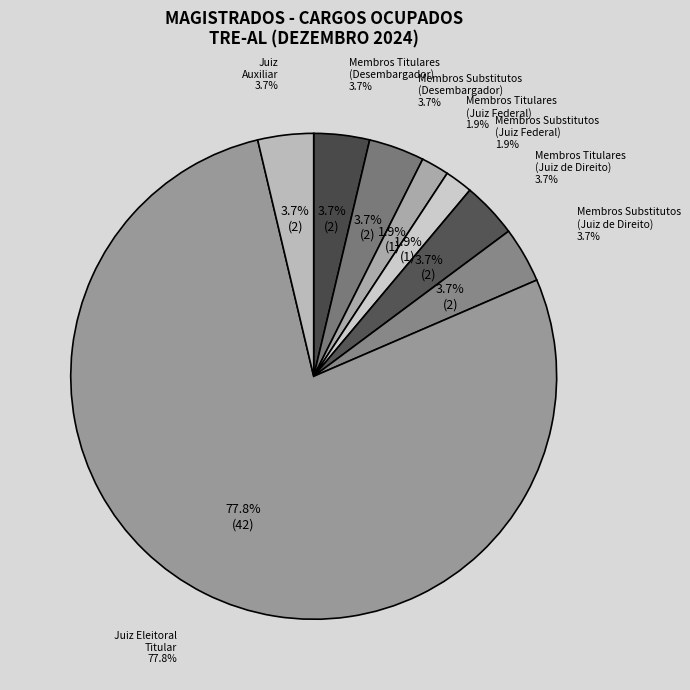

What is the change in value from Membros Substitutos TRE (Juiz Federal) to Membros Titulares TRE (Juiz de Direito)?

+1